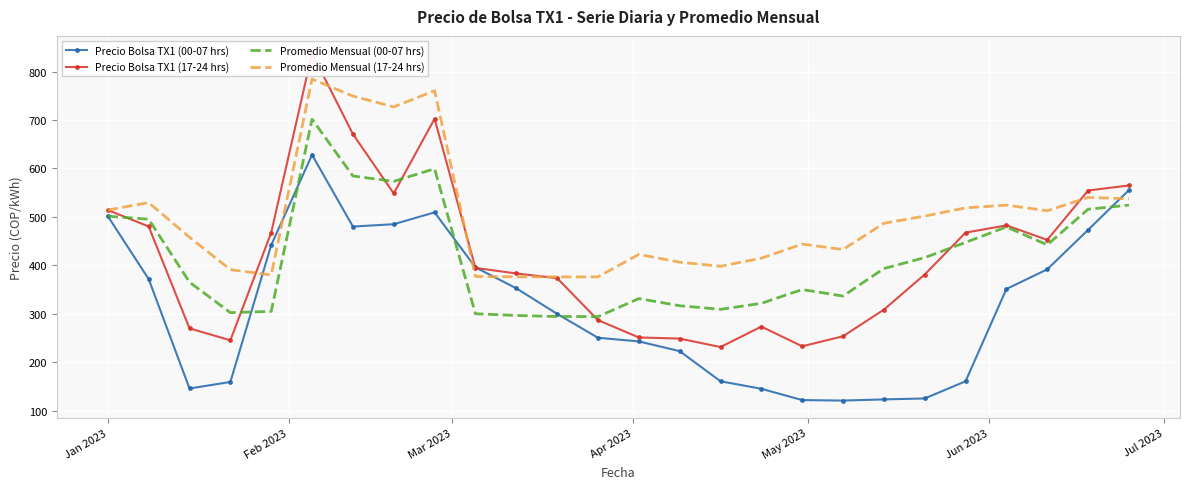

How many values in the Precio Bolsa TX1 (00-07 hrs) series exceed 351?

13